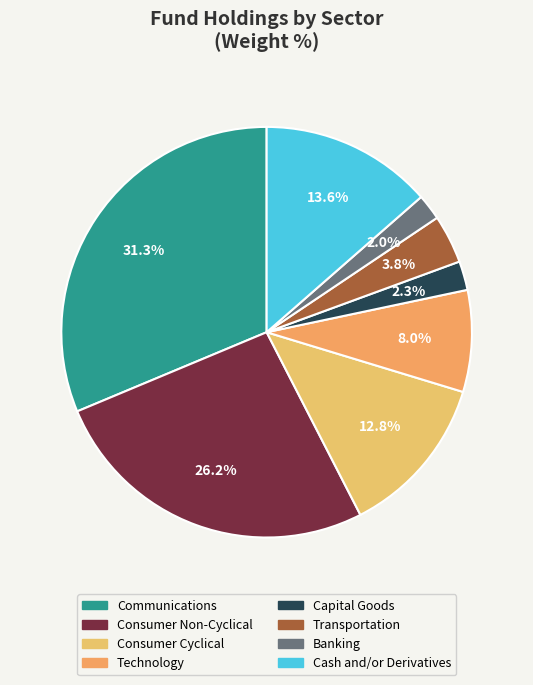

To the nearest percent, what is the average slice percentage?

12%